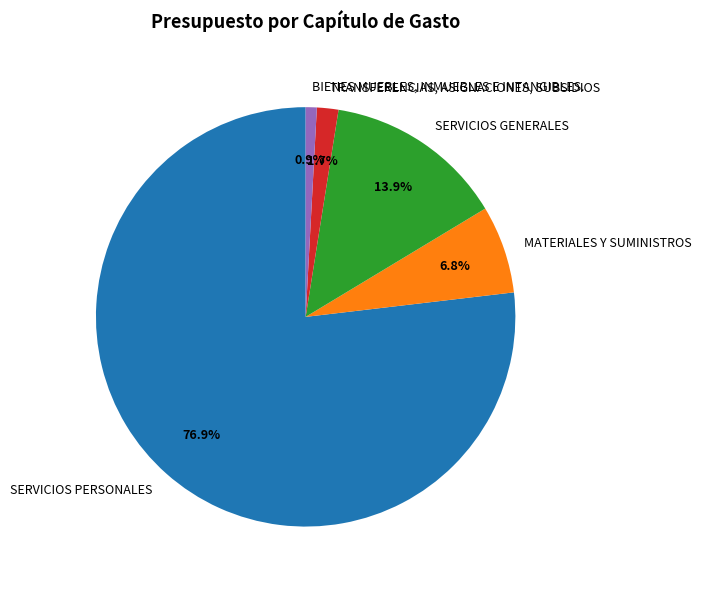

Count the number of slices in the pie.

5